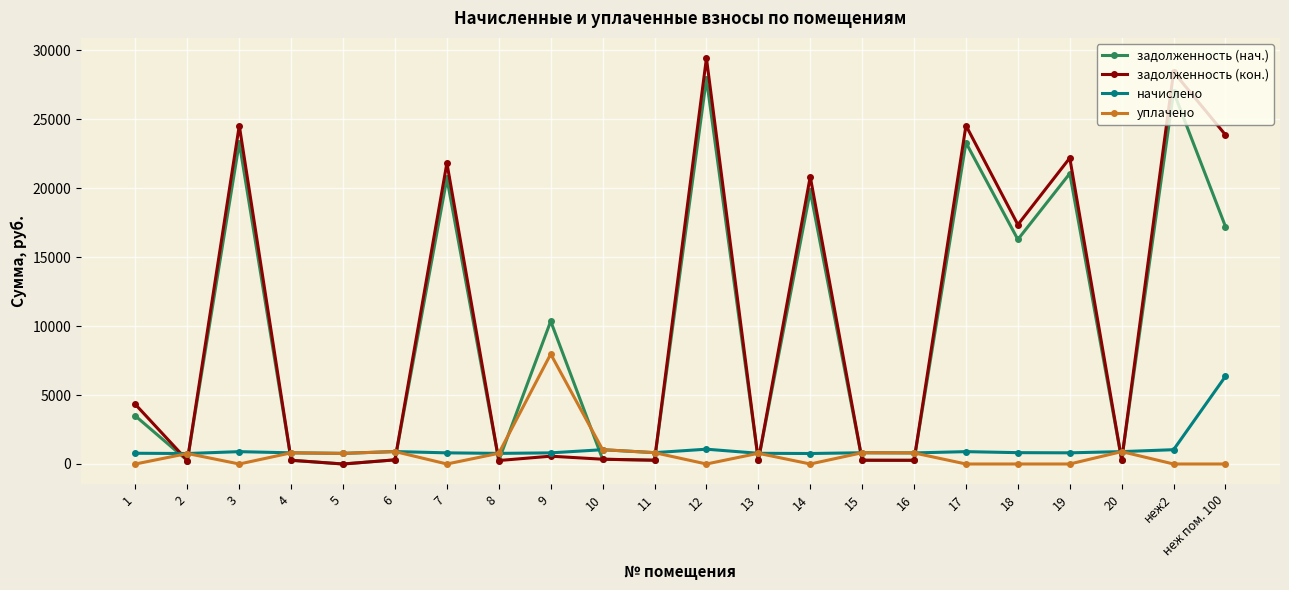

Which category has the highest value in the начислено series?

неж пом. 100